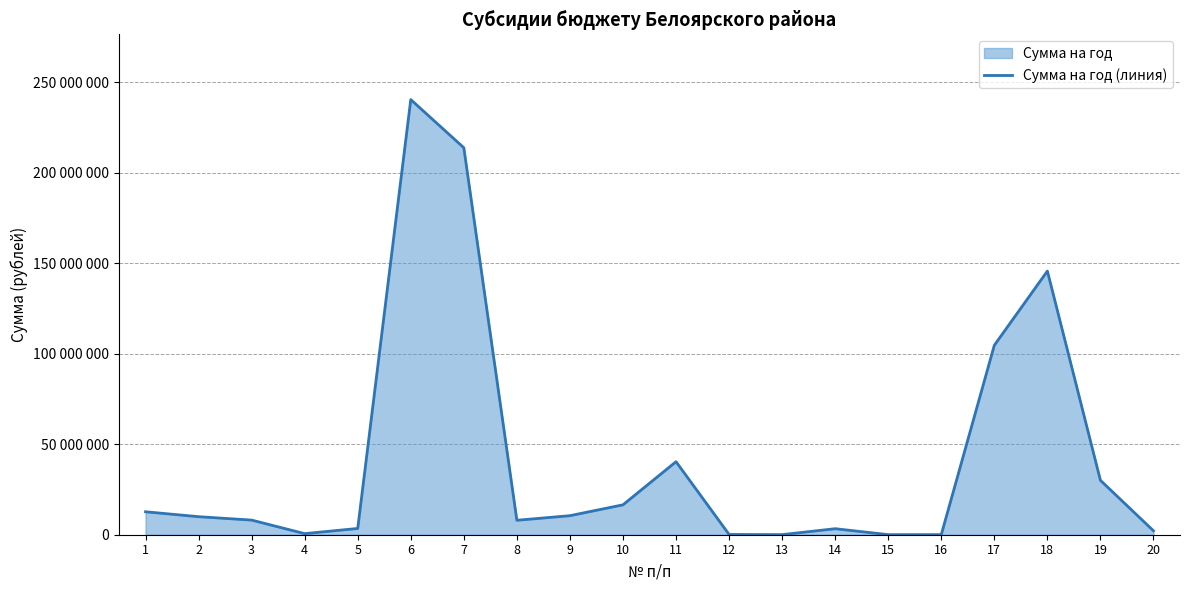

Reading left to right, transcribe all the data shown in this chart.

1=12679500	2=9962500	3=8082600	4=602100	5=3459300	6=240334500	7=213745700	8=7983300	9=10515000	10=16518200	11=40336900	12=146700	13=57900	14=3326300	15=42900	16=54600	17=104647000	18=145629000	19=30045200	20=2174700